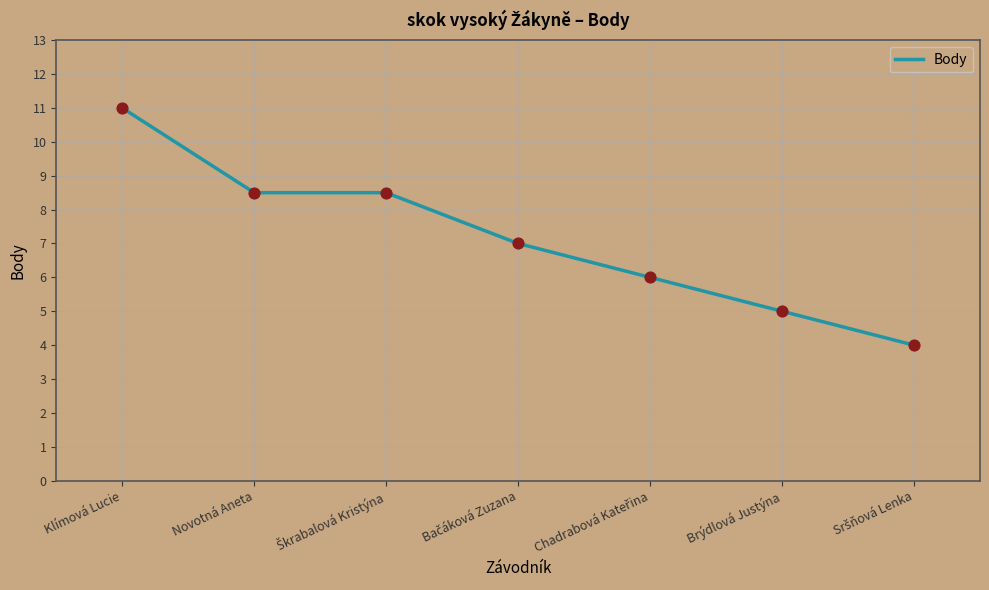

Which has a higher value, Brýdlová Justýna or Klímová Lucie?

Klímová Lucie